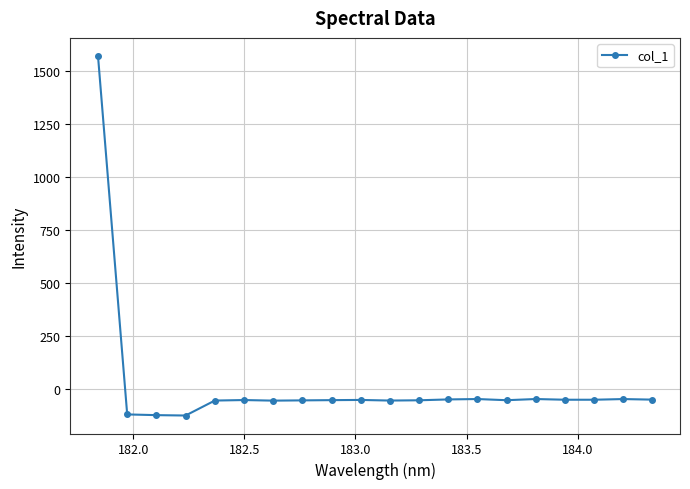

True or false: the data has more than 0 interior local peaks.

True